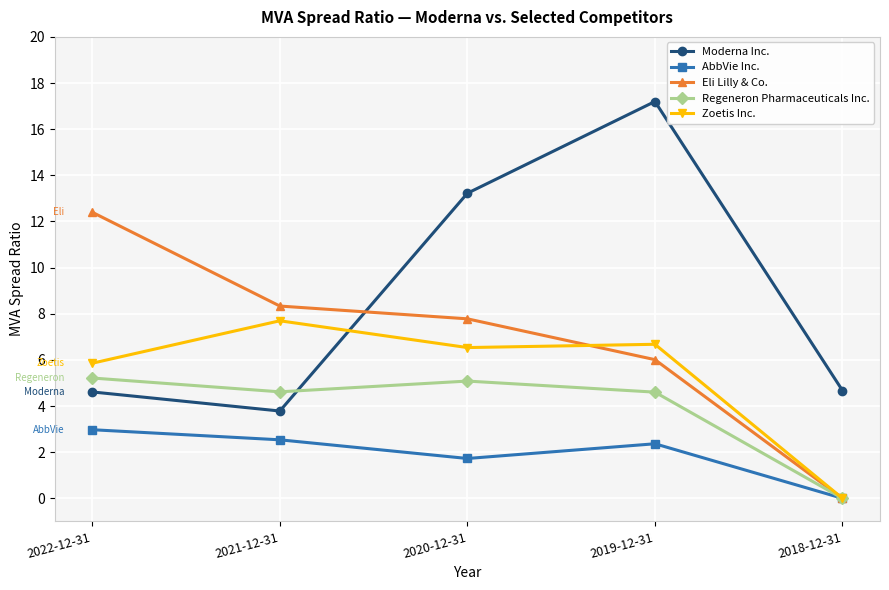

How many intersections are there between Zoetis Inc. and Moderna Inc.?

1